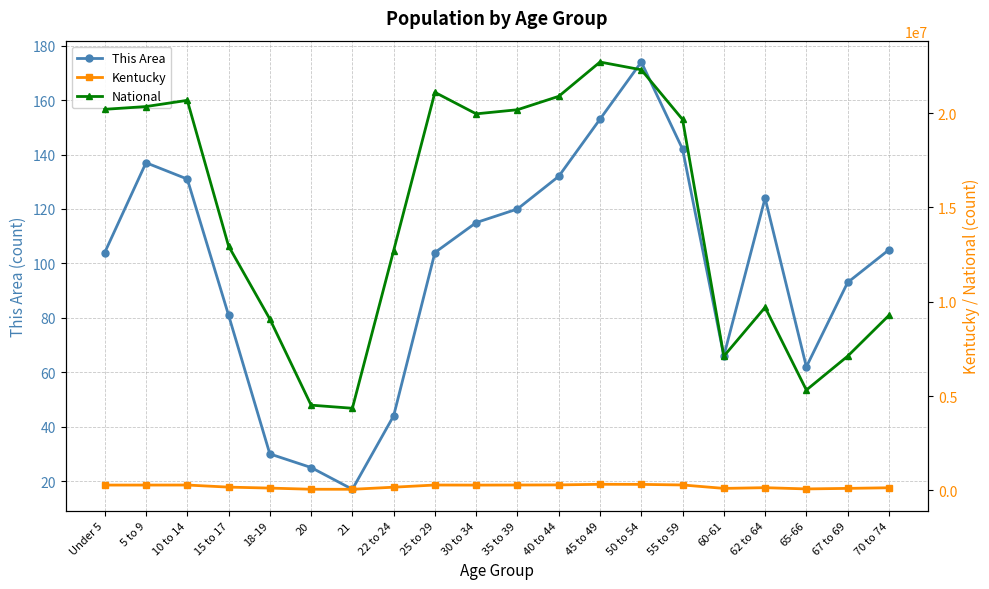

Is the value of This Area at 18-19 greater than the value of National at 45 to 49?

No